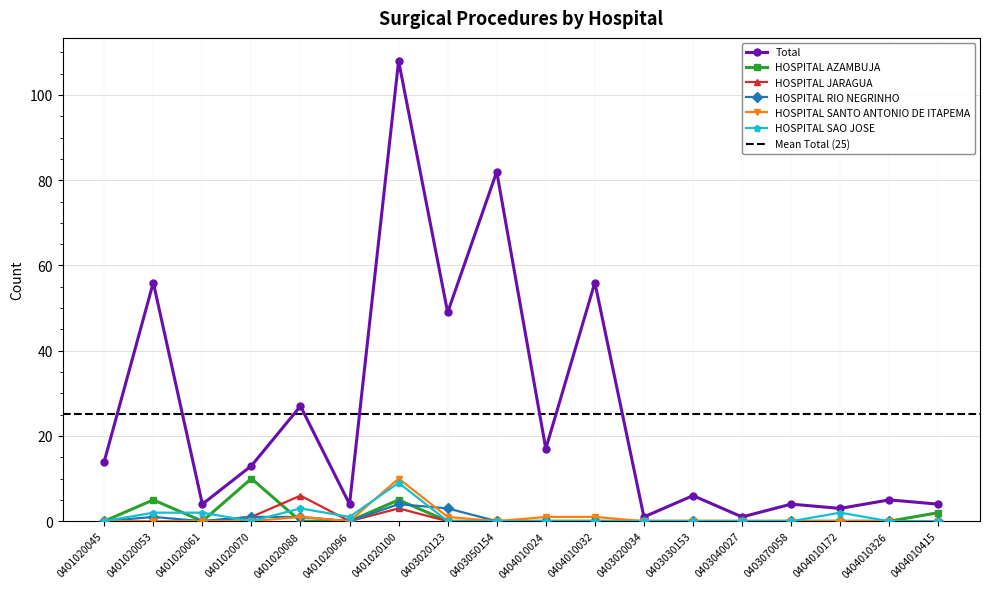

Rank the categories by 2306336 HOSPITAL SAO JOSE value from highest to lowest.

0401020100, 0401020088, 0401020053, 0401020061, 0404010172, 0401020096, 0401020045, 0401020070, 0403020123, 0403050154, 0404010024, 0404010032, 0403020034, 0403030153, 0403040027, 0403070058, 0404010326, 0404010415